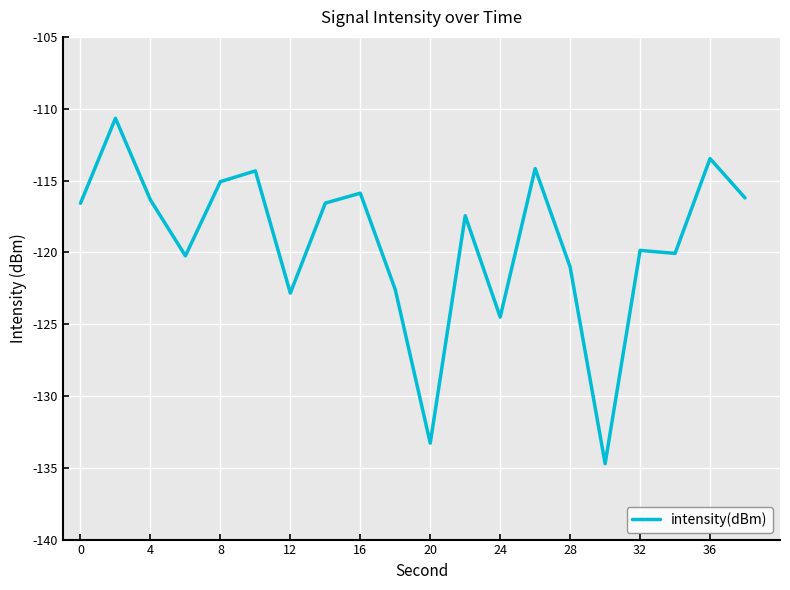

What is the maximum value shown in the chart?

-110.7